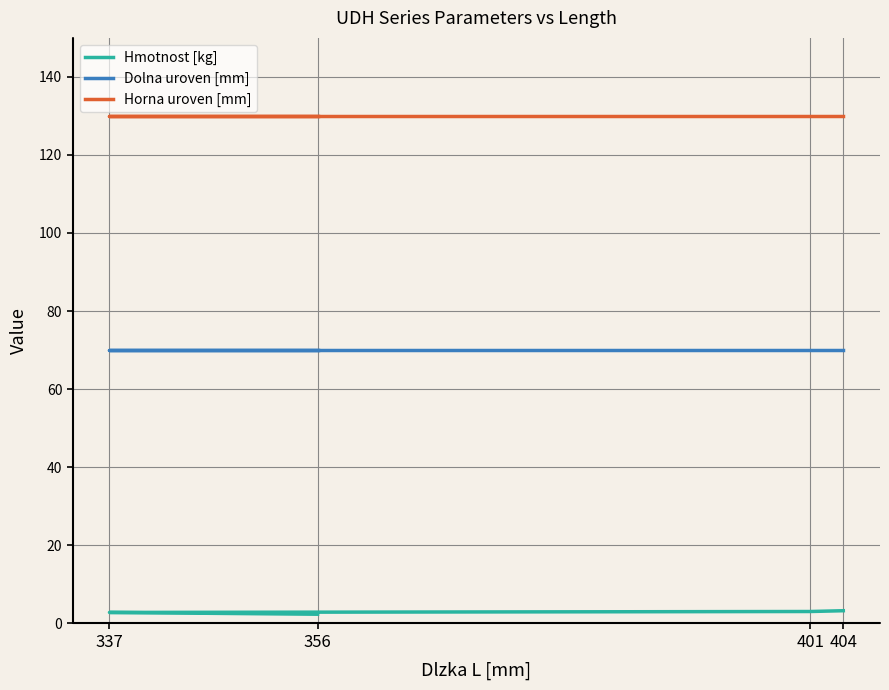

What is the approximate value of Hmotnost [kg] at 356?

2.3